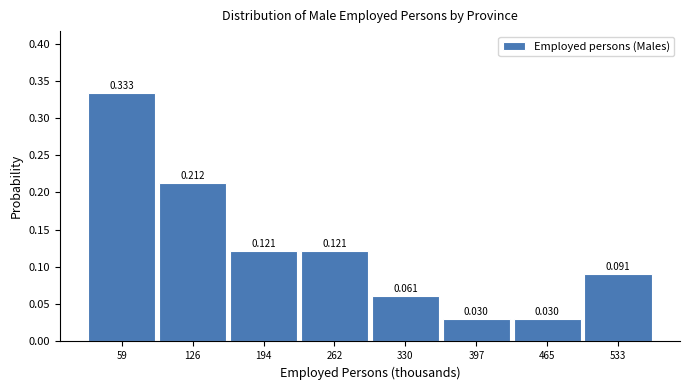

Reading left to right, transcribe this chart: for each bar, give the range it covers on the x-axis and its height. The bar edges are not printed on the chart, so give them approximately, as read against the axis.

30 to 90: 0.333
90 to 160: 0.212
160 to 230: 0.121
230 to 300: 0.121
300 to 360: 0.061
360 to 430: 0.030
430 to 500: 0.030
500 to 570: 0.091